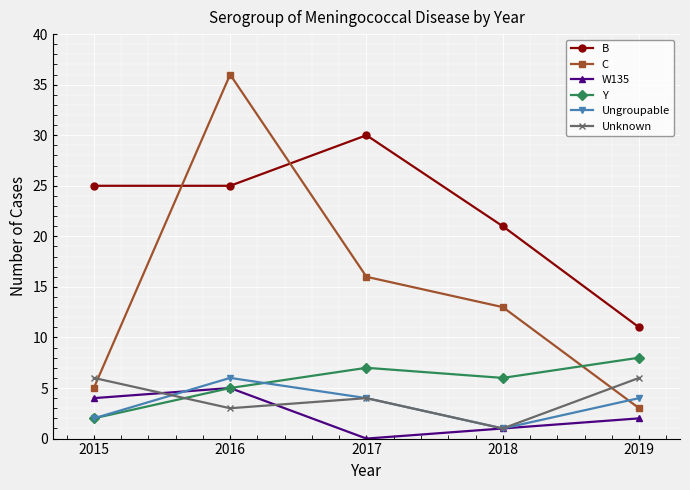

How many times do C and B cross each other?

2